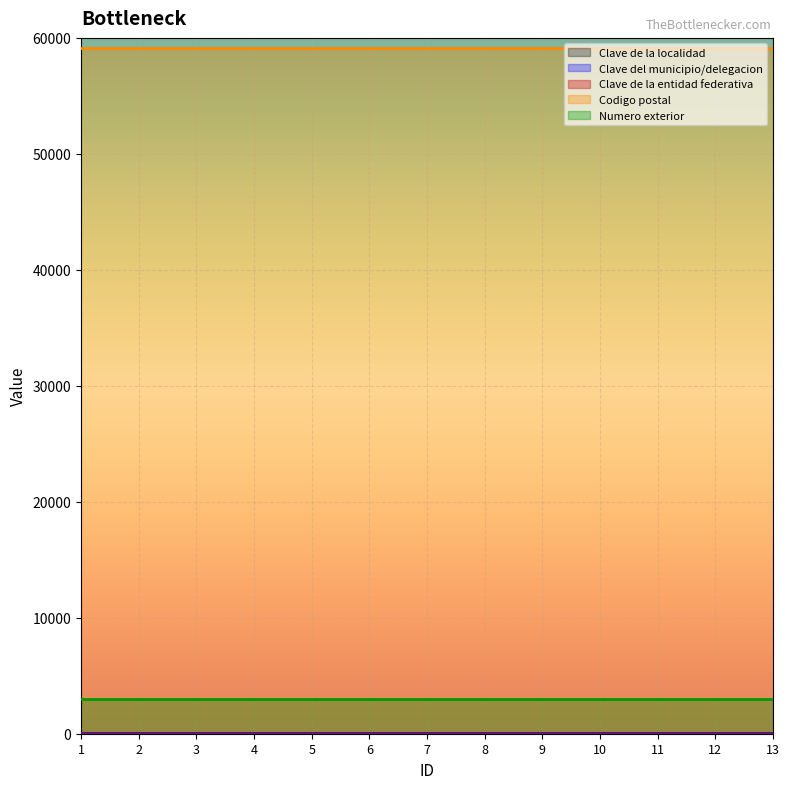

Which category has the lowest value across all series?

1